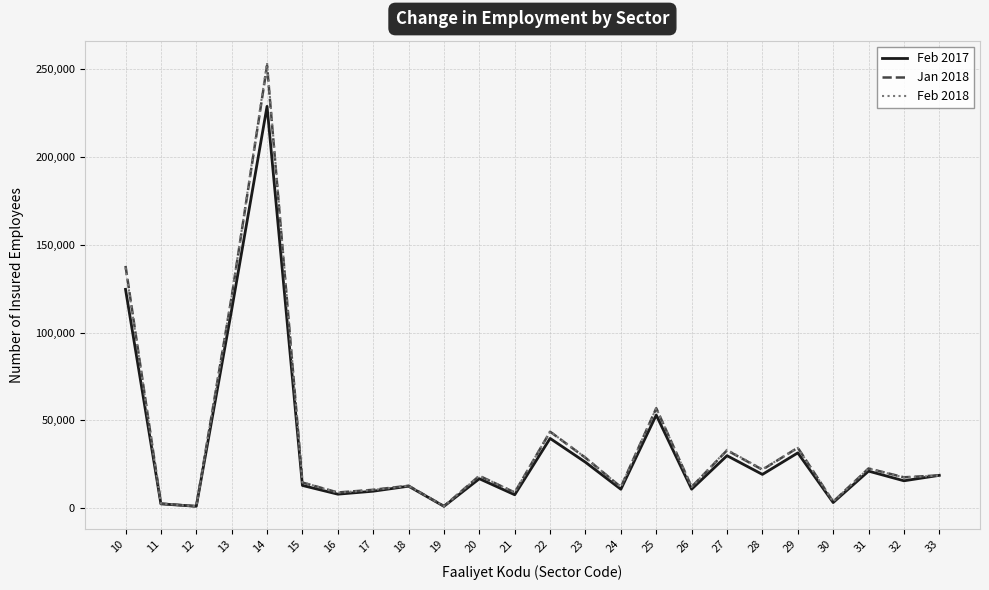

Which series has the largest range (max minus min)?

Feb 2018